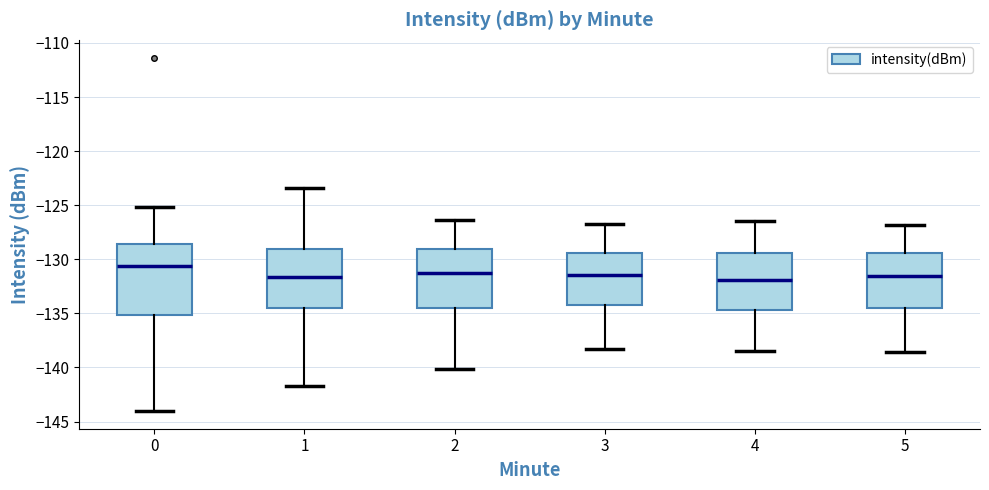

Where does the lower whisker of the box at x = 0 end on the y-axis? The values are not printed on the chart, so give them approximately, as read against the axis.

-144.0